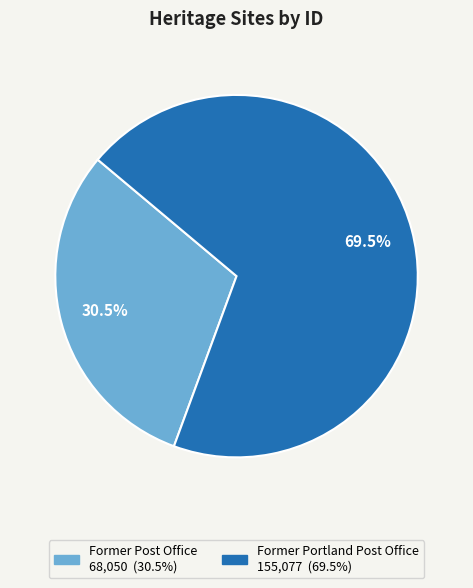

Which slice is the smallest?

Former Post Office